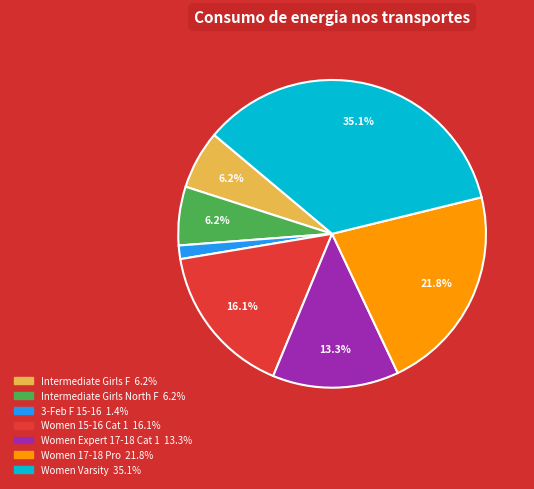

True or false: Women Varsity accounts for 35% of the total.

True